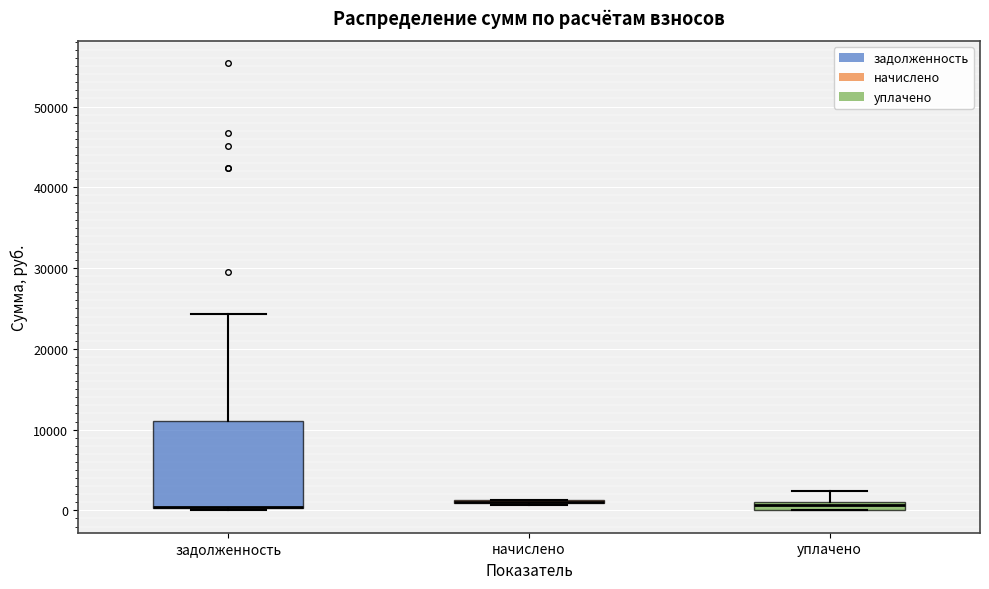

Which box is the tallest, from its lower edge to its upper edge?

задолженность